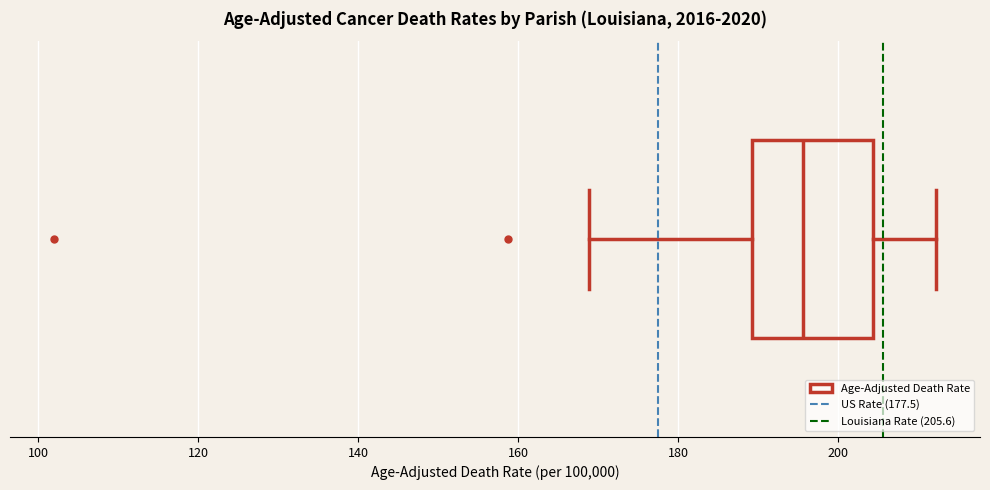

Read this box plot against the x-axis: the position of the median line, the range covered by the box, and the ends of both whiskers. The values are not printed on the chart, so give them approximately, as read against the axis.

median 196, box 190 to 204, whiskers 168 to 212